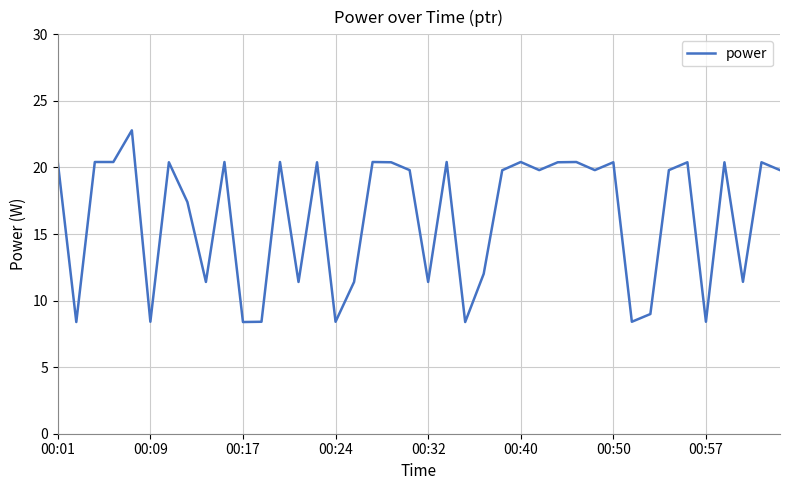

What is the difference between the second highest and minimum values?

12.0